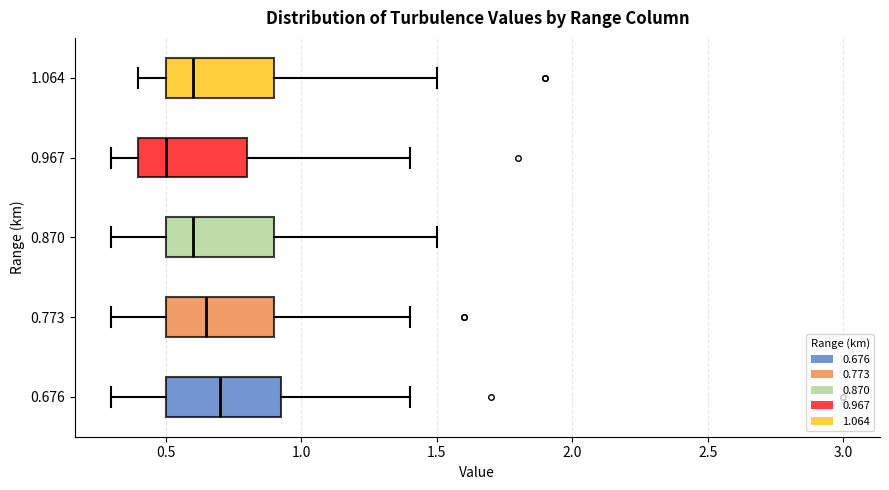

Which box has the furthest to the left median line?

0.967